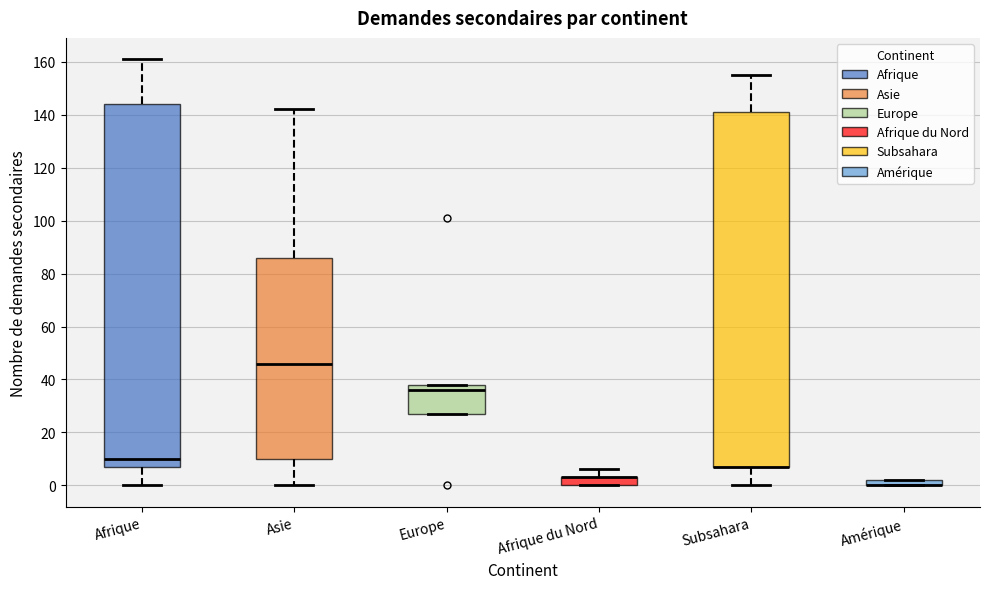

Comparing the boxes themselves (not the whiskers), which one is the tallest?

Afrique